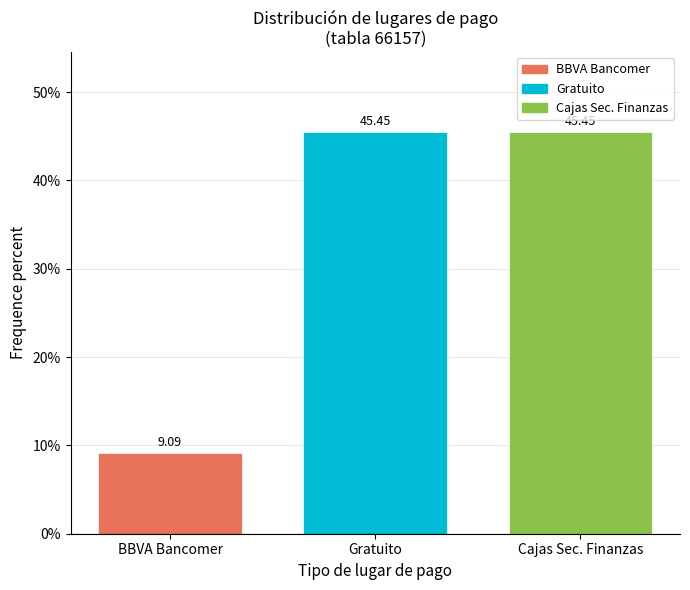

What is the change in value from BBVA Bancomer to Gratuito?

+36.4